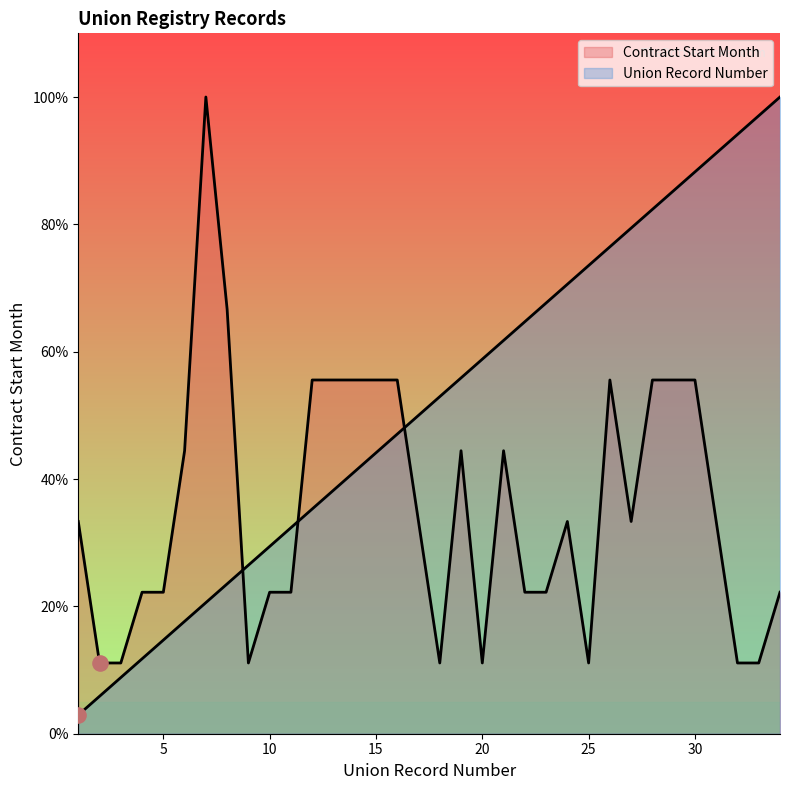

Which series reaches the maximum Y coordinate?

Contract Start Month